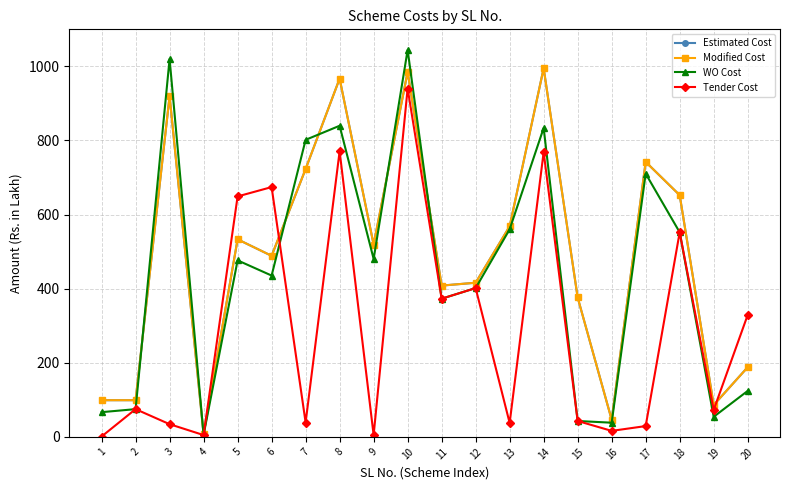

Which label corresponds to the largest value in the chart?

10